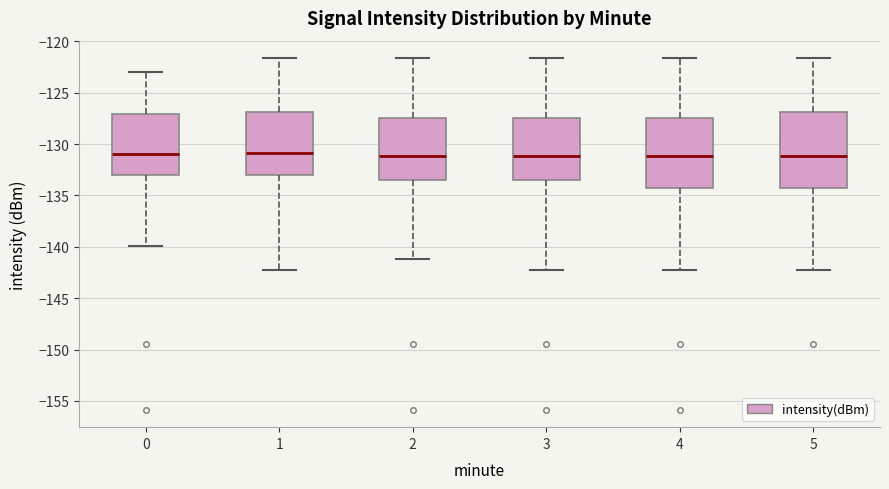

Reading left to right, transcribe this box plot: for each box, give where its median line is, the range the box spans, and where its two whiskers end, as read against the y-axis. The values are not printed on the chart, so give them approximately, as read against the axis.

0: median -131.0, box -133.0 to -127.0, whiskers -140.0 to -123.0
1: median -131.0, box -133.0 to -127.0, whiskers -142.0 to -121.5
2: median -131.0, box -133.5 to -127.5, whiskers -141.0 to -121.5
3: median -131.0, box -133.5 to -127.5, whiskers -142.0 to -121.5
4: median -131.0, box -134.5 to -127.5, whiskers -142.0 to -121.5
5: median -131.0, box -134.5 to -127.0, whiskers -142.0 to -121.5